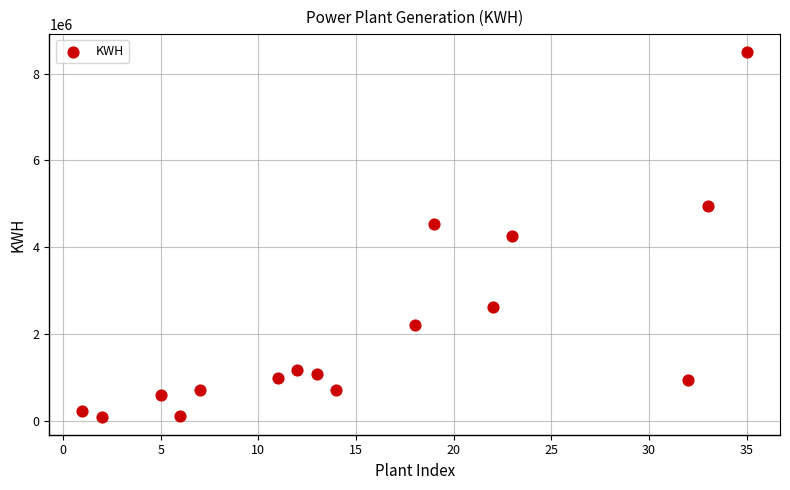

What is the range of X values (max minus min)?

34